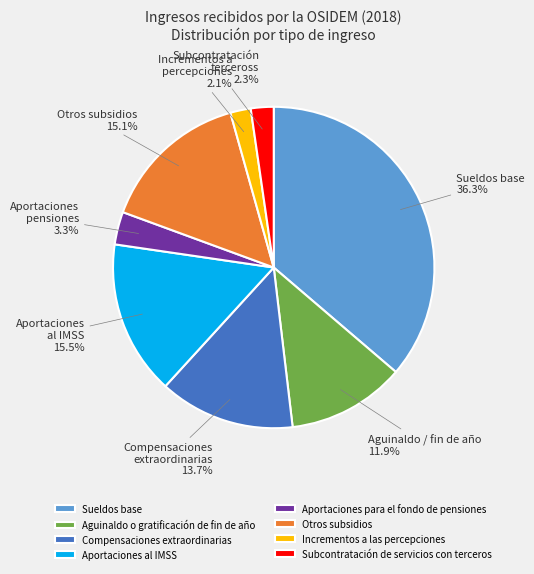

The Compensaciones extraordinarias slice represents 9% of the pie. True or false?

False